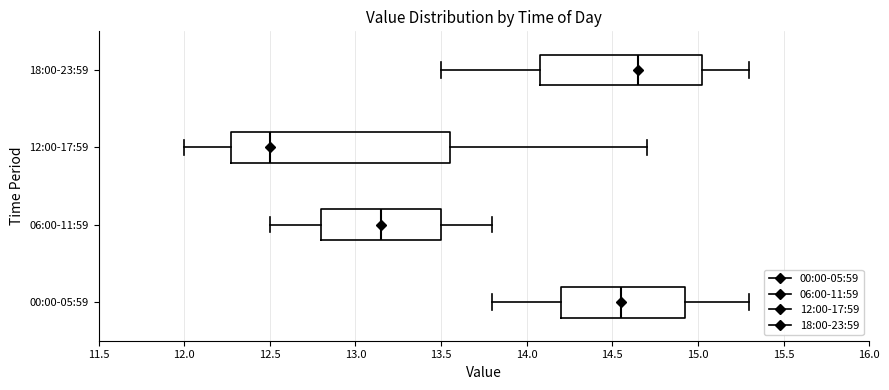

Which box is the widest, from its left edge to its right edge?

12:00-17:59